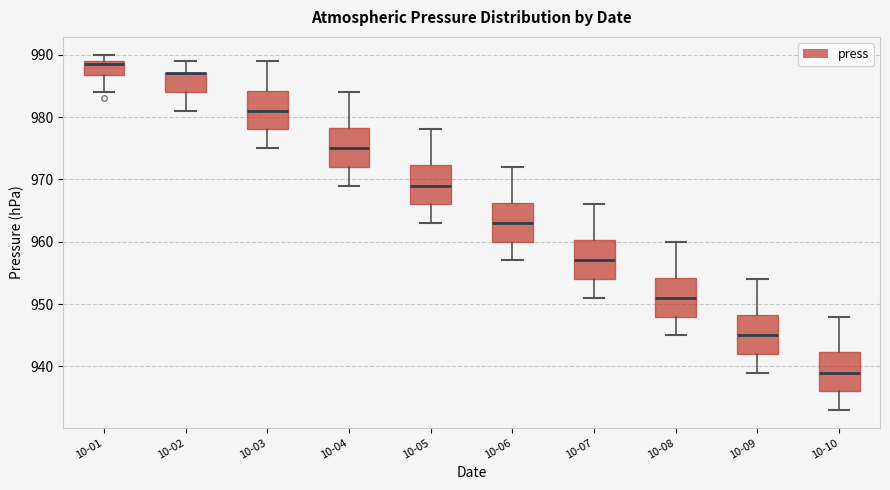

Where is the upper edge of the box for 10-07 on the y-axis? The values are not printed on the chart, so give them approximately, as read against the axis.

960